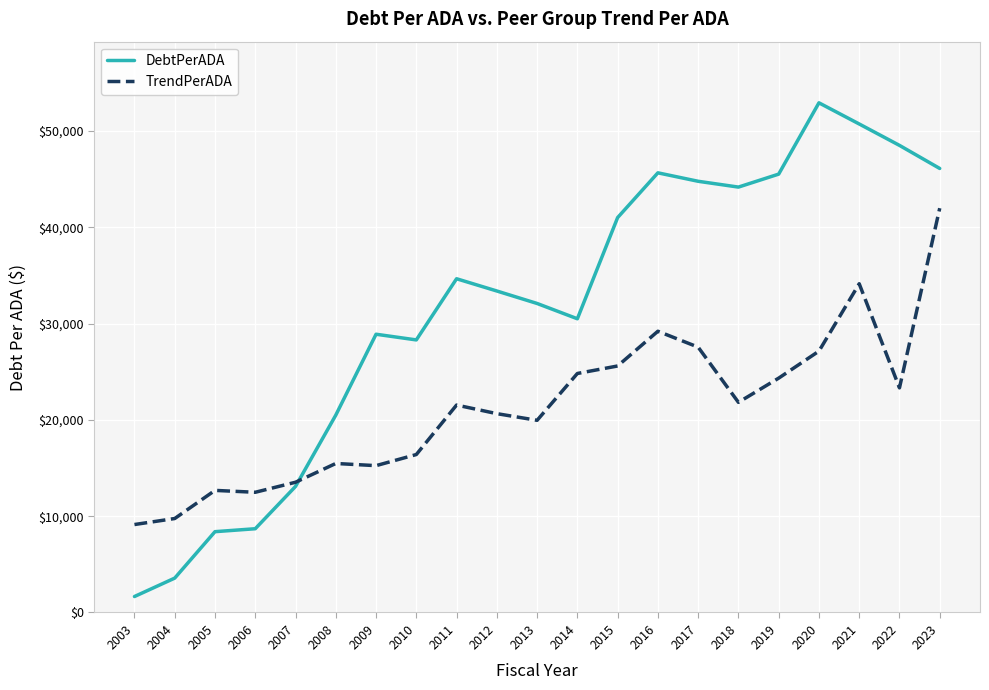

What is the total value across all series at 2019?

69862.9